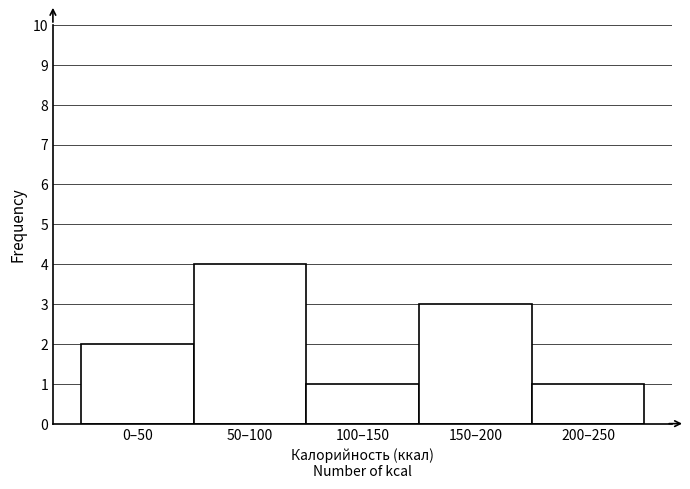

Reading right to left, what are all the values shown in this chart?

1	3	1	4	2